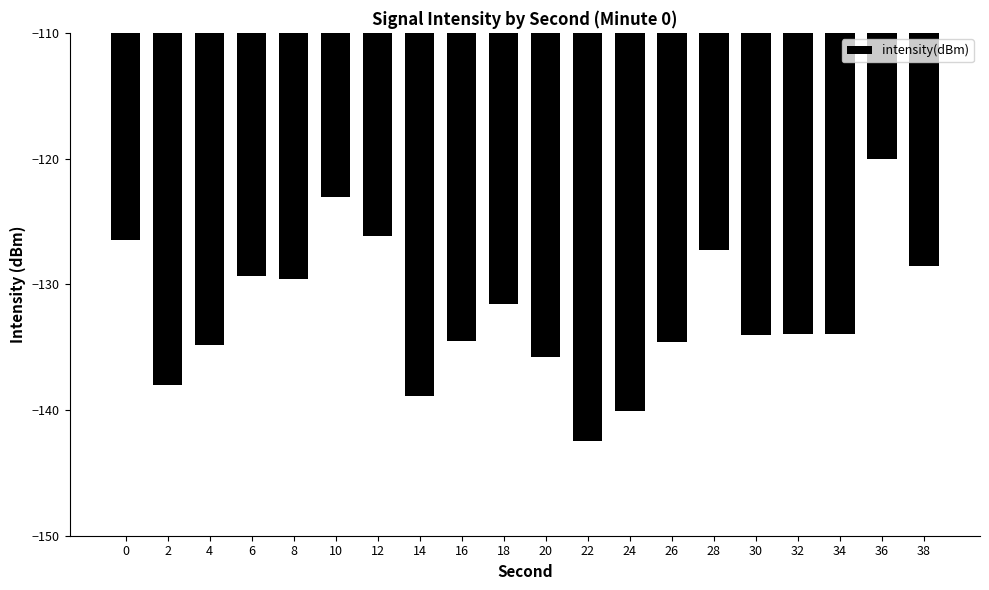

What is the value of the 13th bar from the left?

-140.1